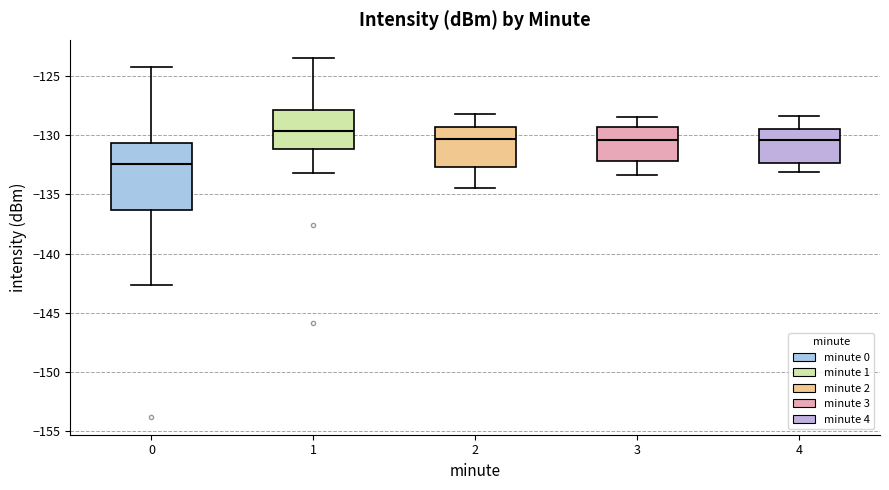

Reading left to right, read every box against the y-axis: the position of its median line, the range the box covers, and the ends of its whiskers. The values are not printed on the chart, so give them approximately, as read against the axis.

0: median -132.5, box -136.5 to -130.5, whiskers -142.5 to -124.0
1: median -129.5, box -131.0 to -128.0, whiskers -133.0 to -123.5
2: median -130.5, box -132.5 to -129.5, whiskers -134.5 to -128.0
3: median -130.5, box -132.0 to -129.5, whiskers -133.5 to -128.5
4: median -130.5, box -132.5 to -129.5, whiskers -133.0 to -128.5